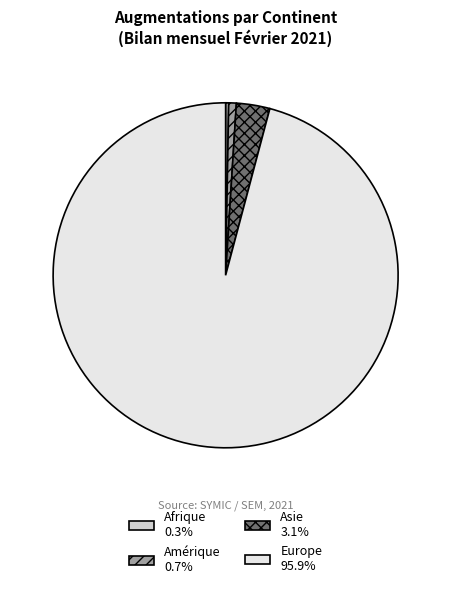

How many slices are in this pie chart?

4